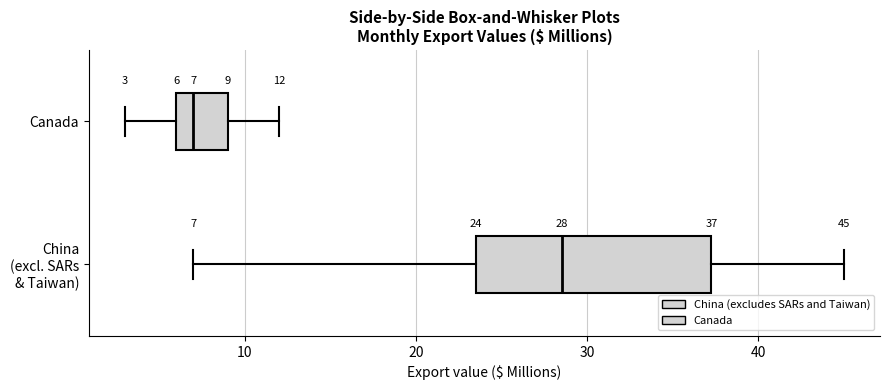

Comparing the boxes themselves (not the whiskers), which one is the widest?

China (excl. SARs & Taiwan)